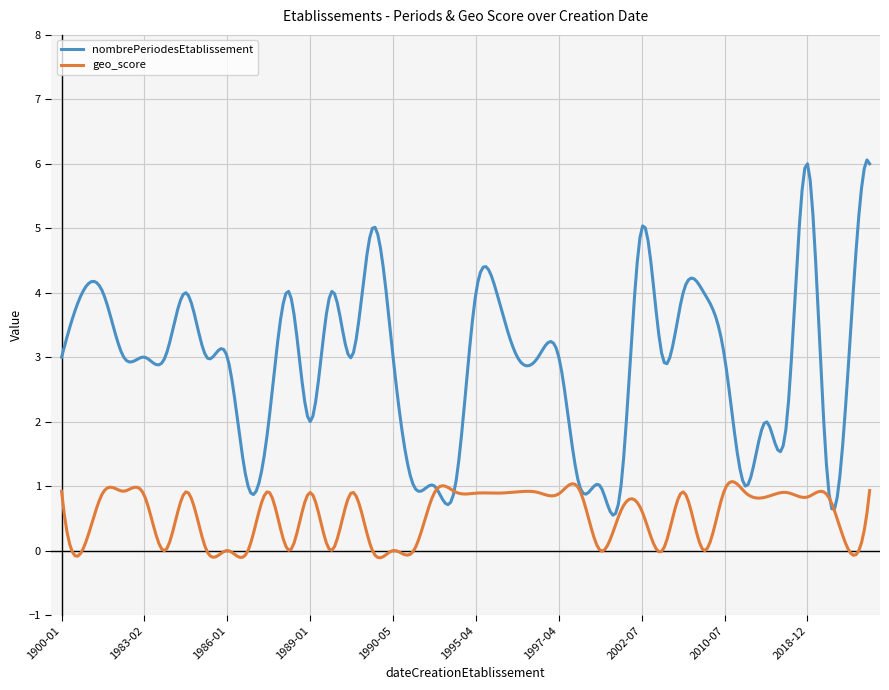

Is this an area chart (filled region under the line)?

No